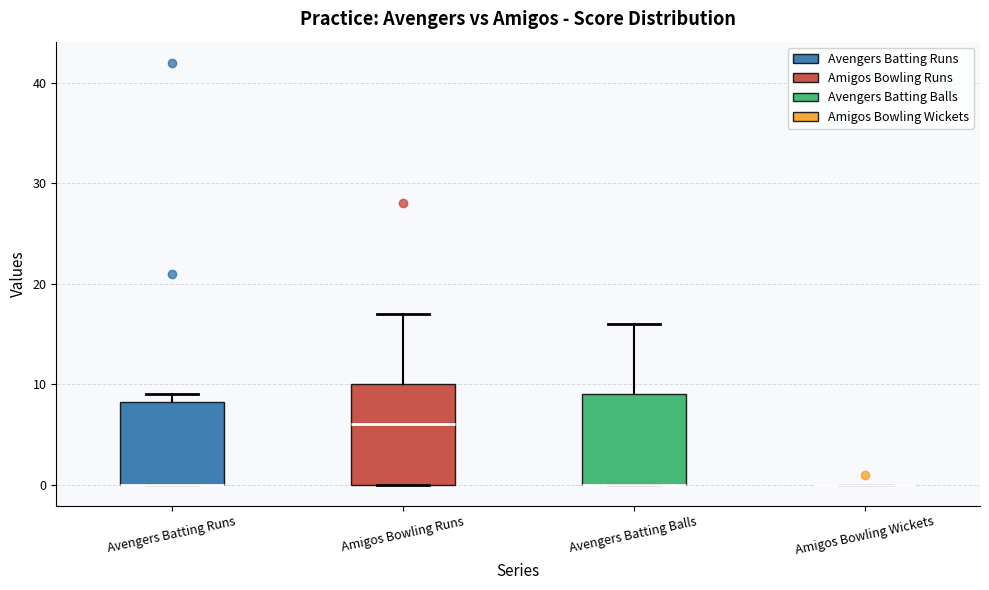

Reading left to right, transcribe this box plot: for each box, give where its median line is, the range the box spans, and where its two whiskers end, as read against the y-axis. The values are not printed on the chart, so give them approximately, as read against the axis.

Avengers Batting Runs: median 0 (drawn on the box's lower edge), box 0 to 8, whiskers 0 to 9
Amigos Bowling Runs: median 6, box 0 to 10, whiskers 0 to 17
Avengers Batting Balls: median 0 (drawn on the box's lower edge), box 0 to 9, whiskers 0 to 16
Amigos Bowling Wickets: box collapsed to a line at 0, whiskers 0 to 0